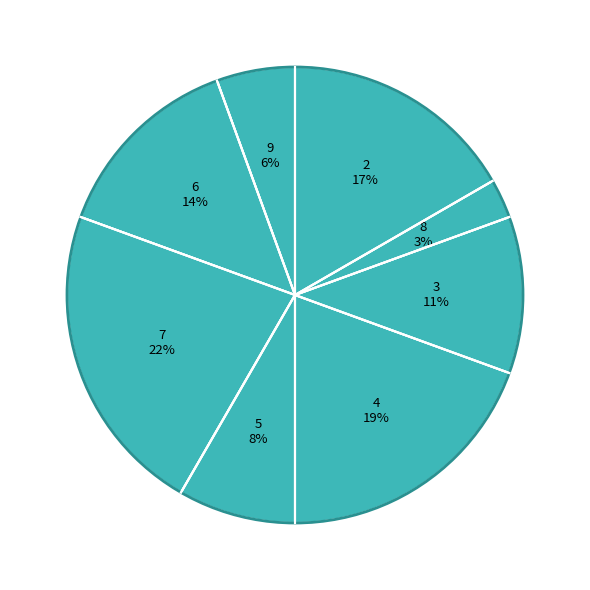

Count the number of slices in the pie.

8